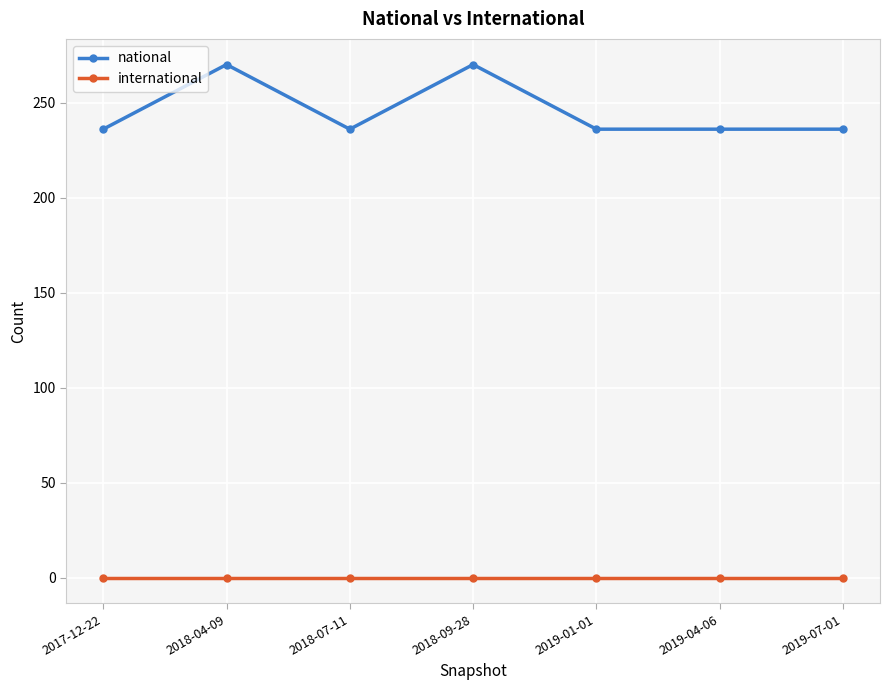

What is the sum of the national values at 2019-01-01 and 2019-07-01?

472